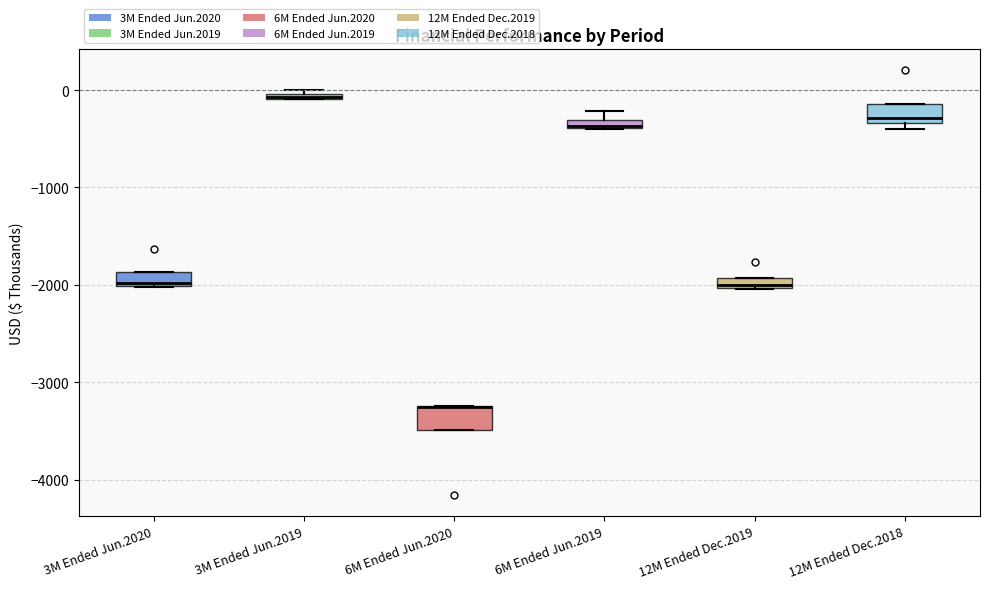

Where is the lower edge of the box for 6M Ended Jun.2019 on the y-axis? The values are not printed on the chart, so give them approximately, as read against the axis.

-400